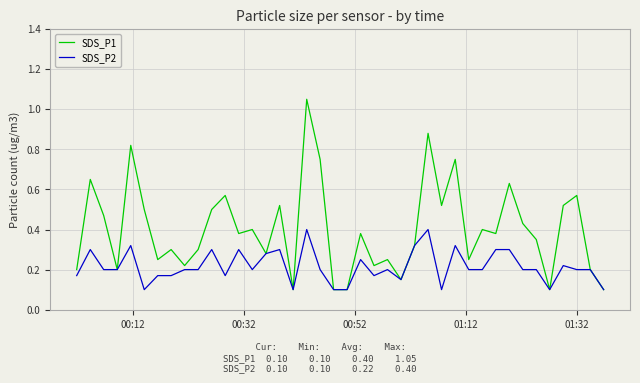

Rank the series by their average value, from highest to lowest.

SDS_P1, SDS_P2